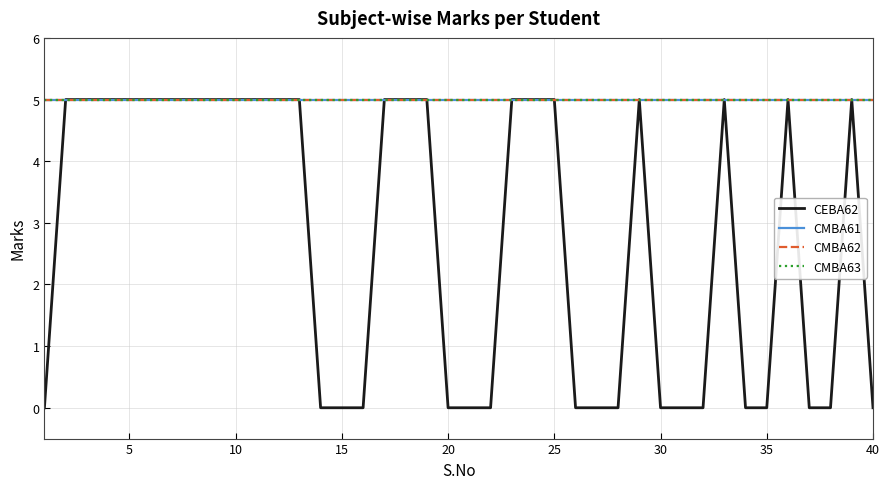

Does the chart have visible grid lines?

Yes